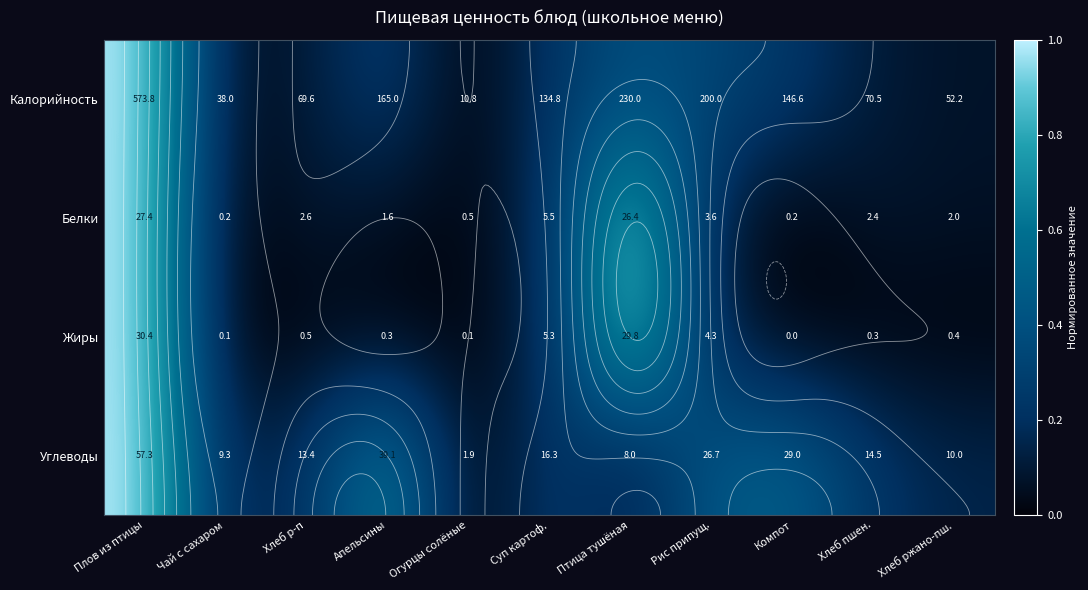

How many series are shown in this chart?

4